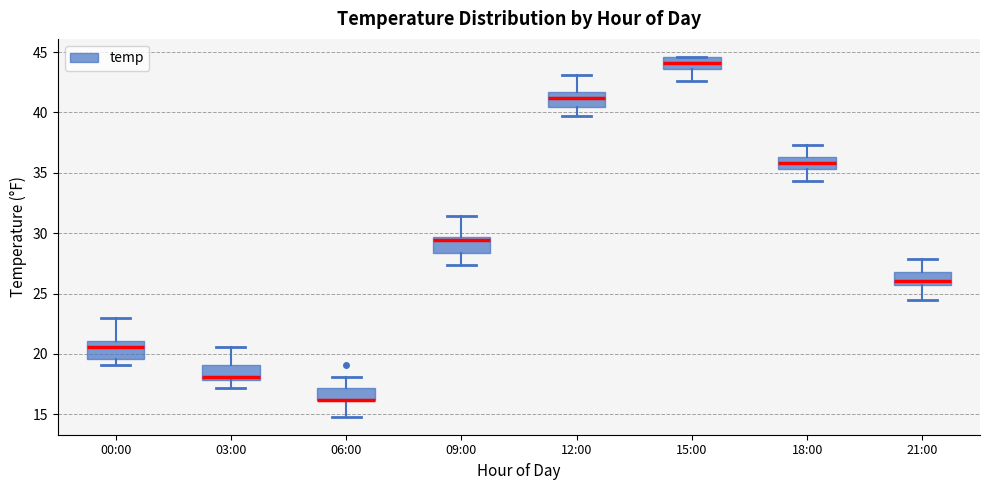

Where is the upper edge of the box for 06:00 on the y-axis? The values are not printed on the chart, so give them approximately, as read against the axis.

17.0